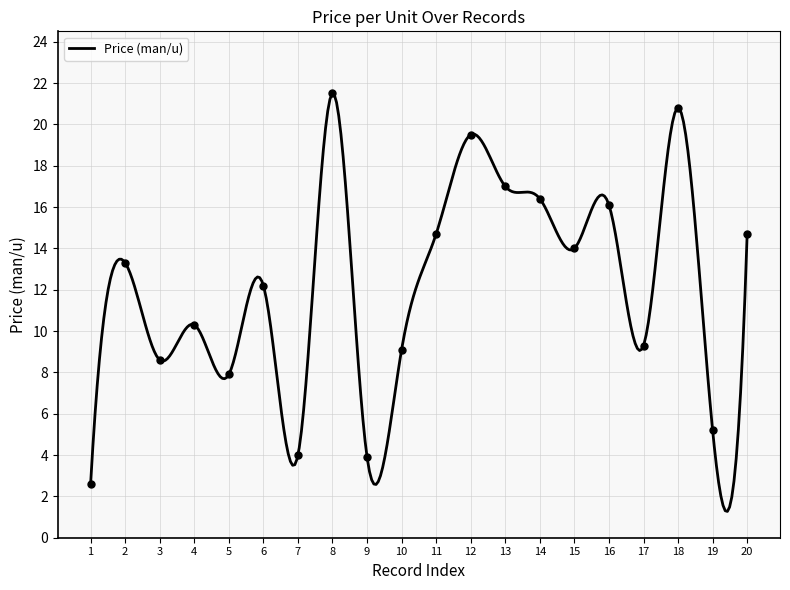

How many points are higher than both their immediate neighbors (excluding endpoints)?

7